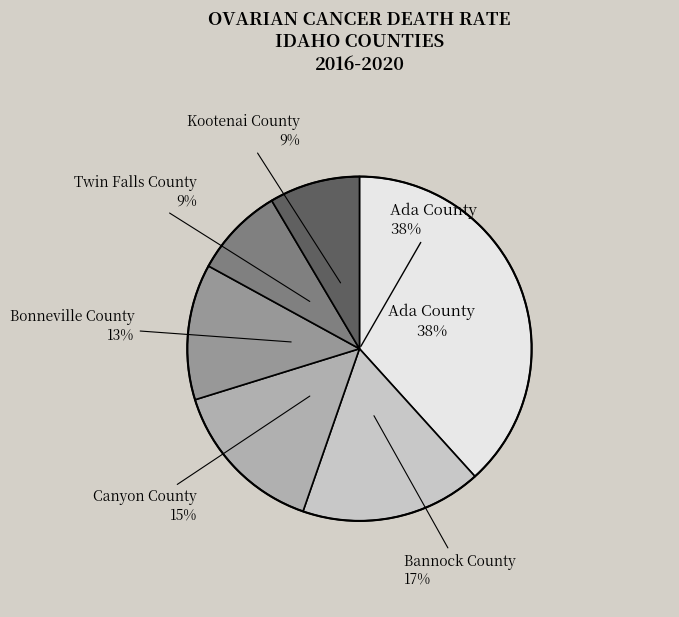

What percentage is the Ada County slice, to the nearest percent?

38%